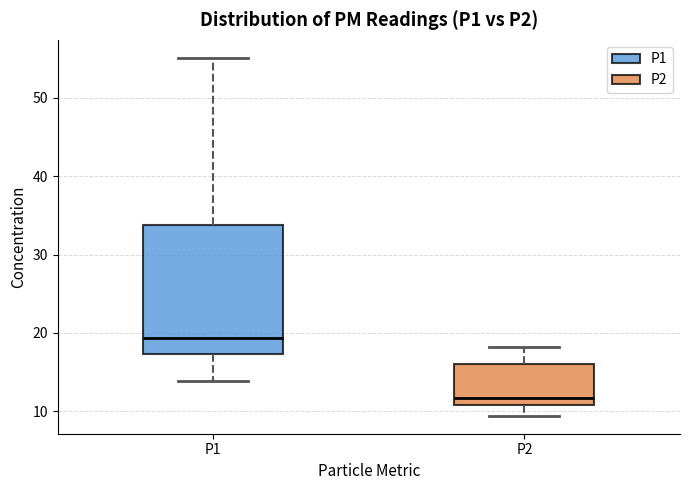

Which box has the highest median line?

P1